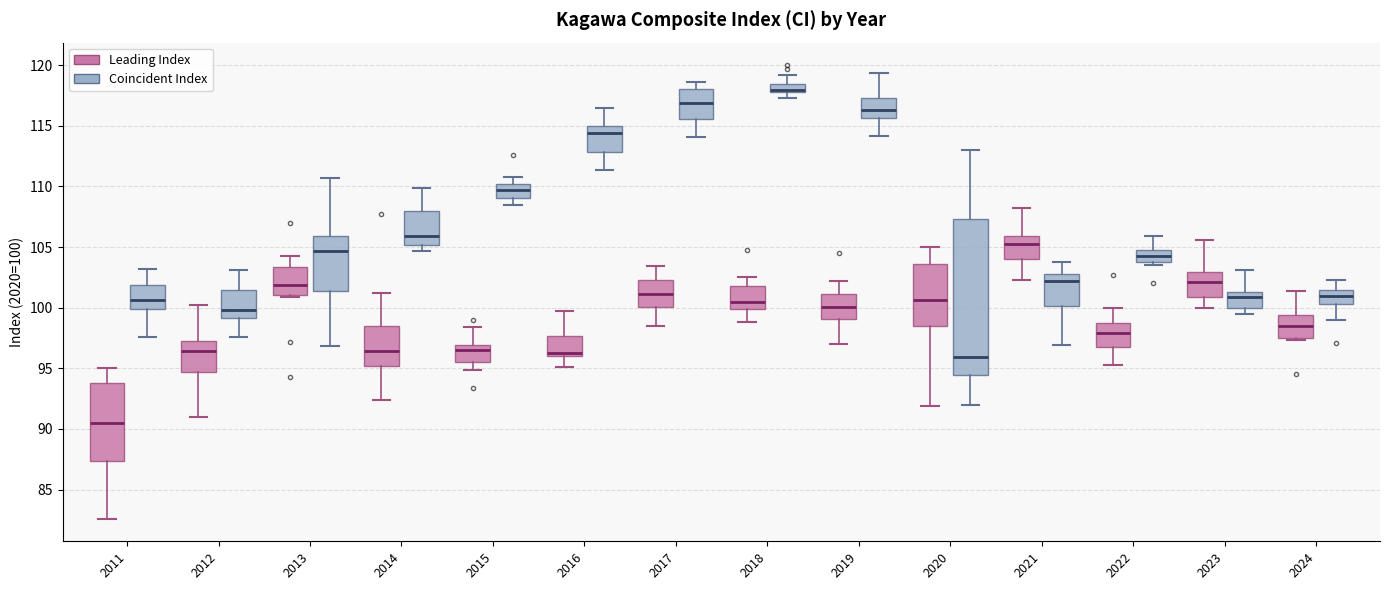

Which box is the tallest, from its lower edge to its upper edge?

2020 (Coincident Index)